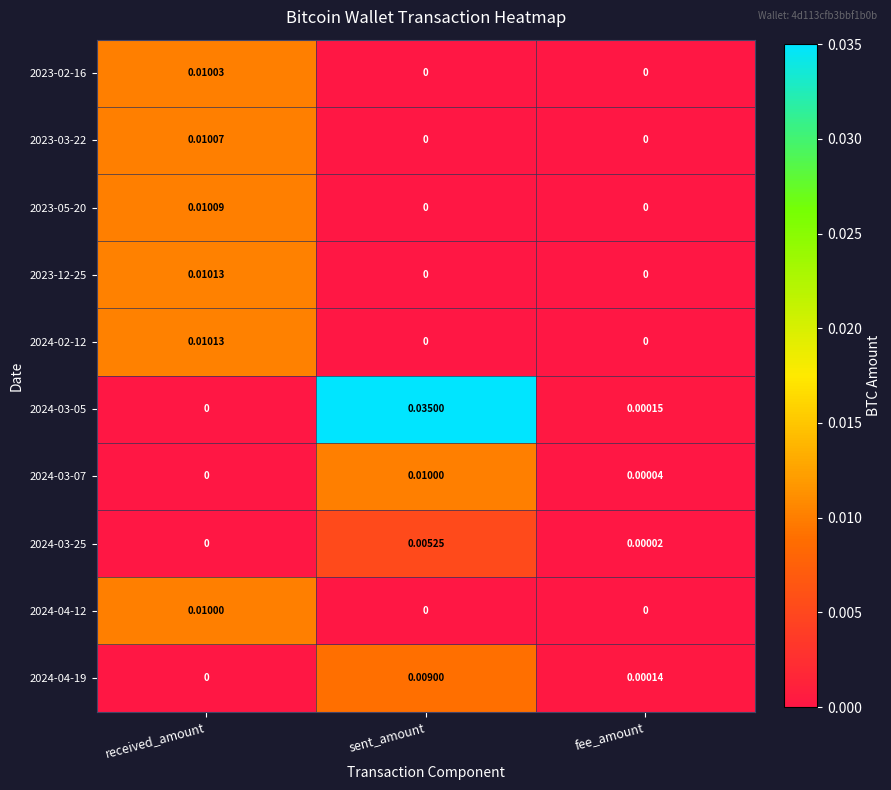

At which category is the sum across all series the highest?

received_amount